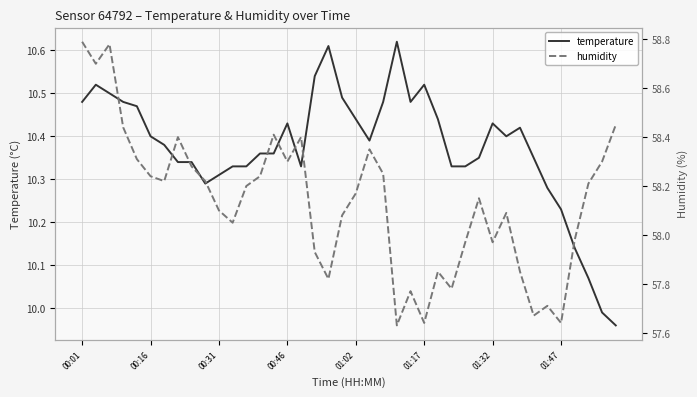

What is the difference between the highest and lowest values at 27?

47.5